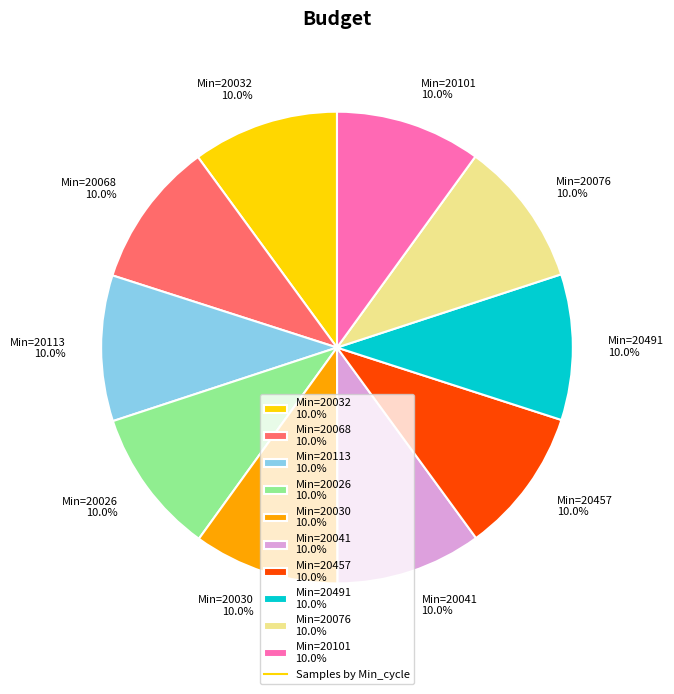

Is there any slice that represents more than half of the pie?

No